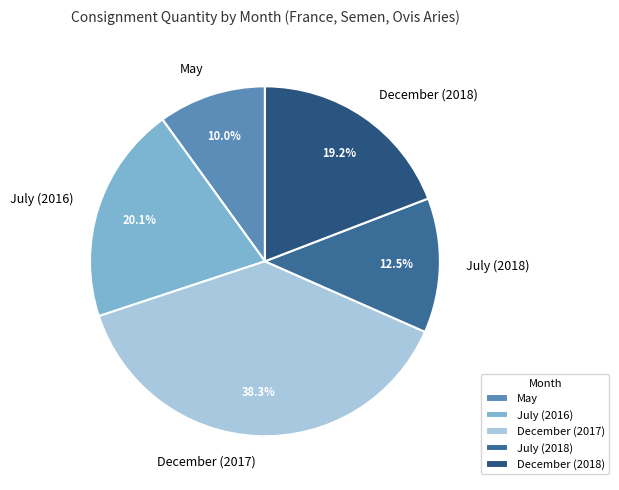

To the nearest percent, what portion does July (2016) represent?

20%